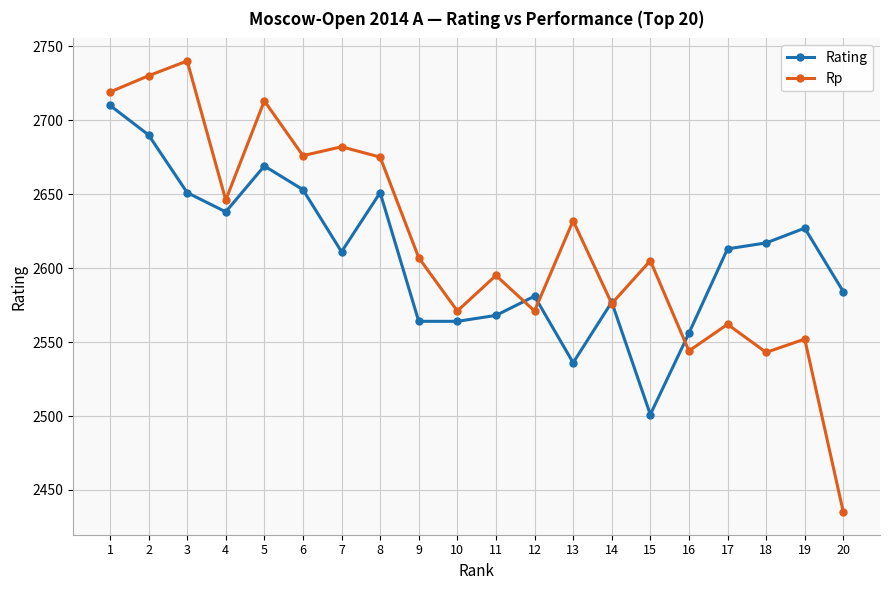

What is the value of the Rp point at the 2nd from the left?

2730